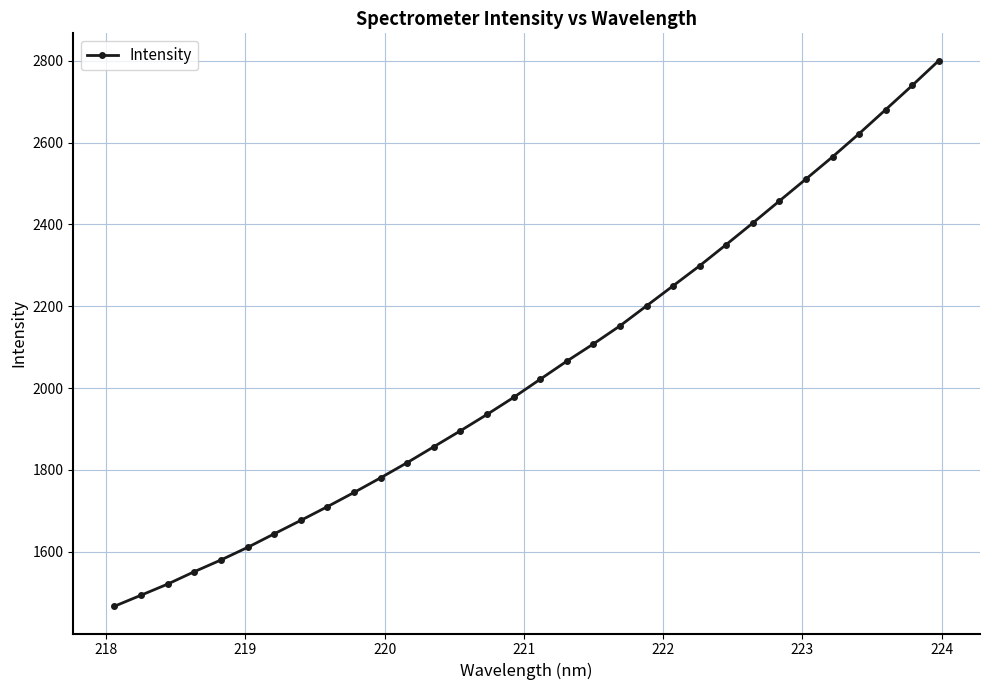

What is the value of the 12th point from the left?

1818.0